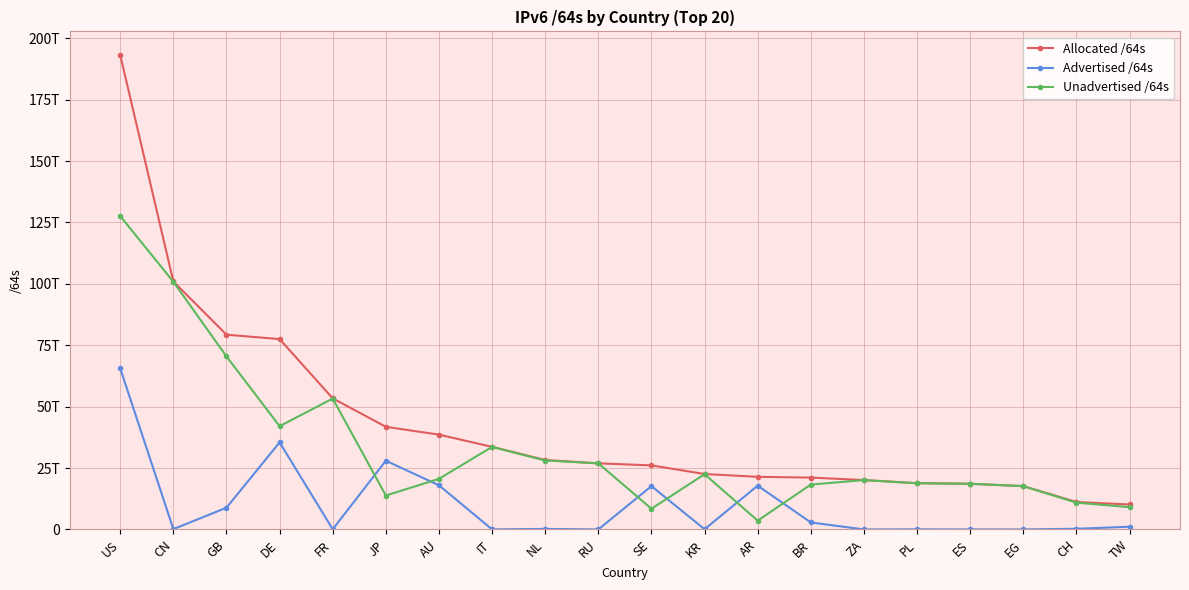

List the labels in order of Allocated /64s value, smallest first.

TW, CH, EG, ES, PL, ZA, BR, AR, KR, SE, RU, NL, IT, AU, JP, FR, DE, GB, CN, US